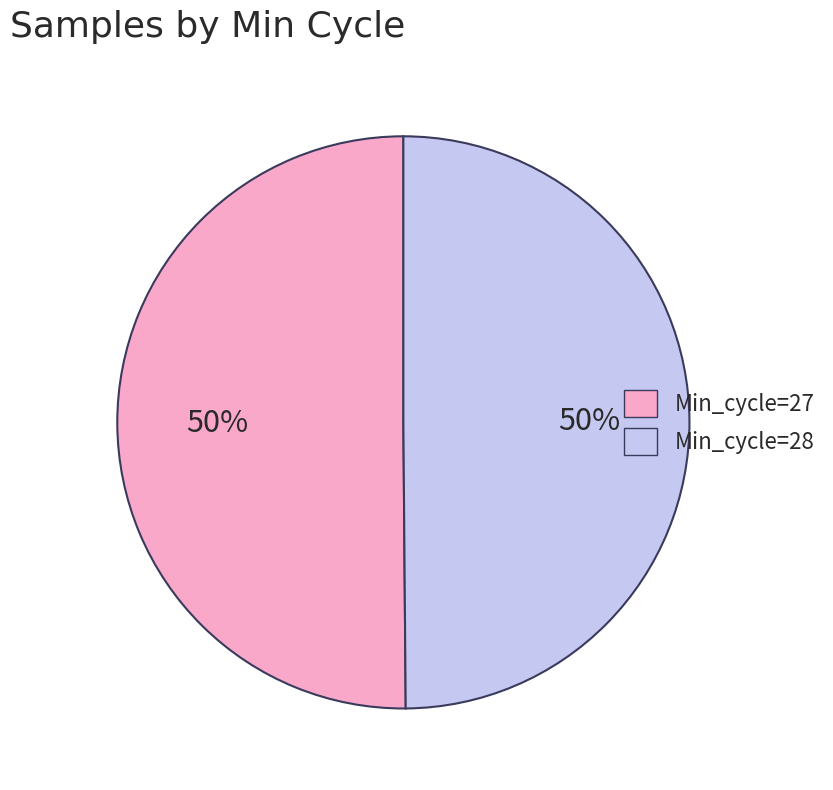

To the nearest percent, what is the average slice percentage?

50%